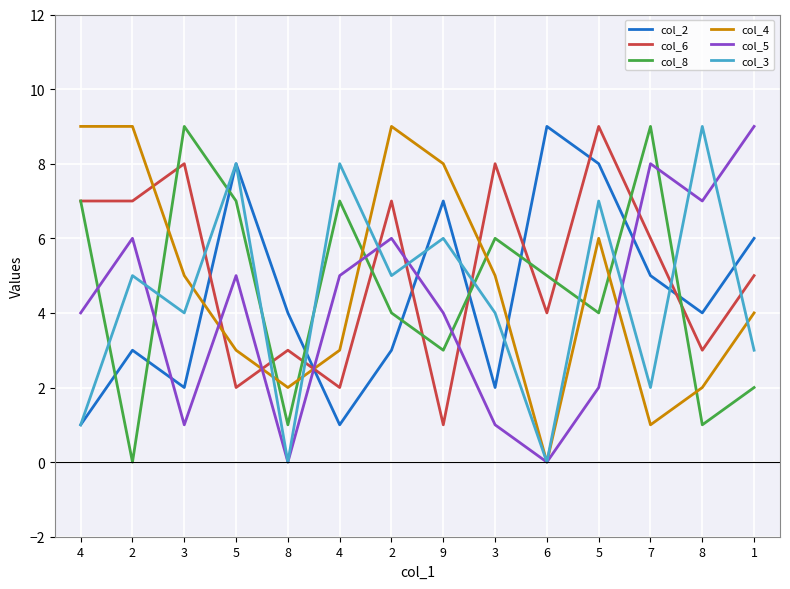

What are all the series names shown in the legend?

col_2, col_6, col_8, col_4, col_5, col_3